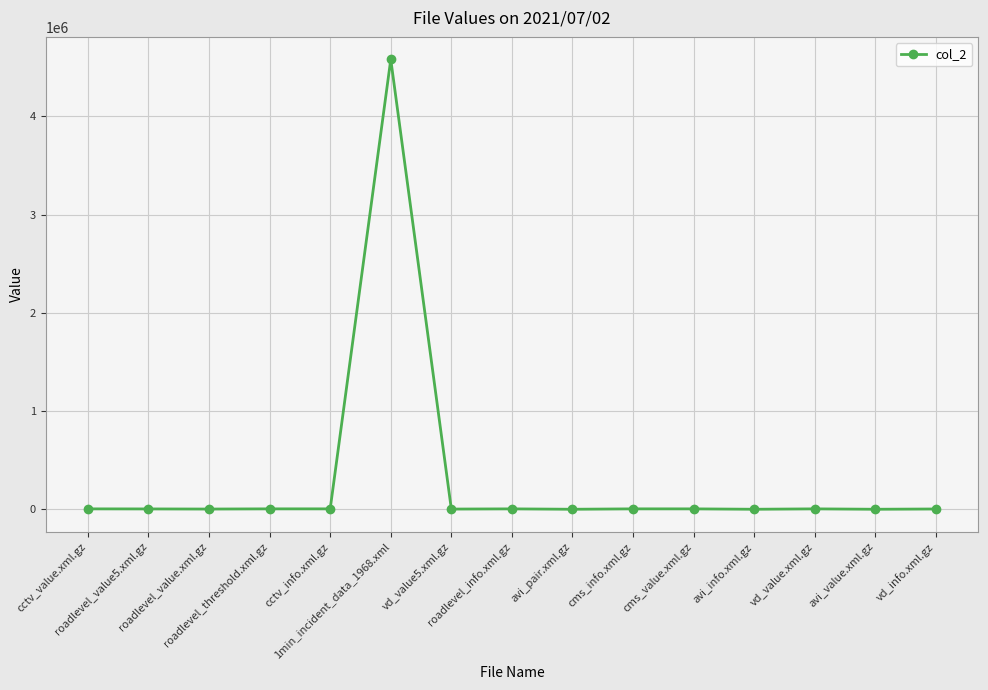

Where does the data first go above 5346?

cctv_value.xml.gz